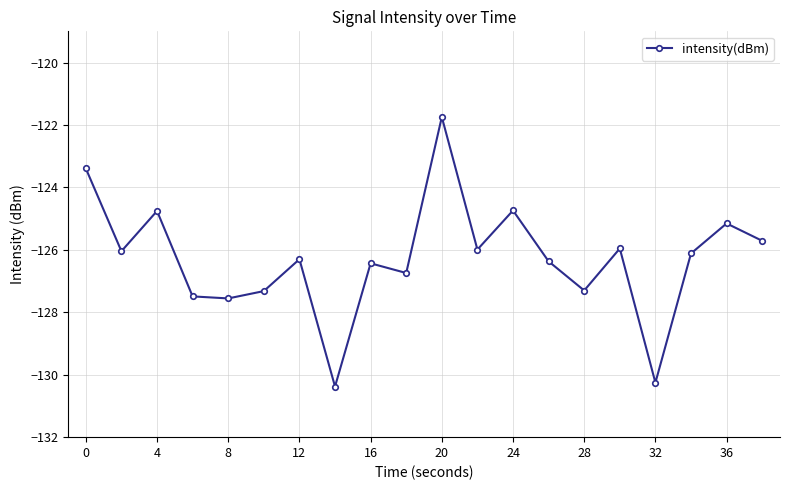

Count the number of data series in this chart.

1